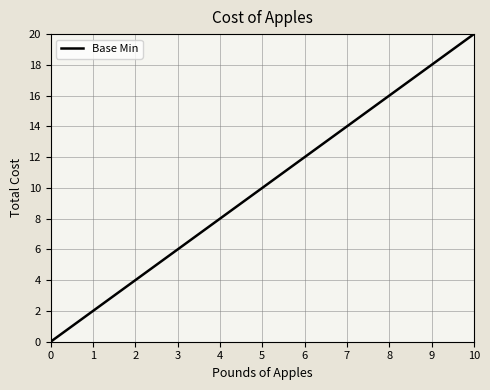

What is the change in value from 1 to 4?

+6